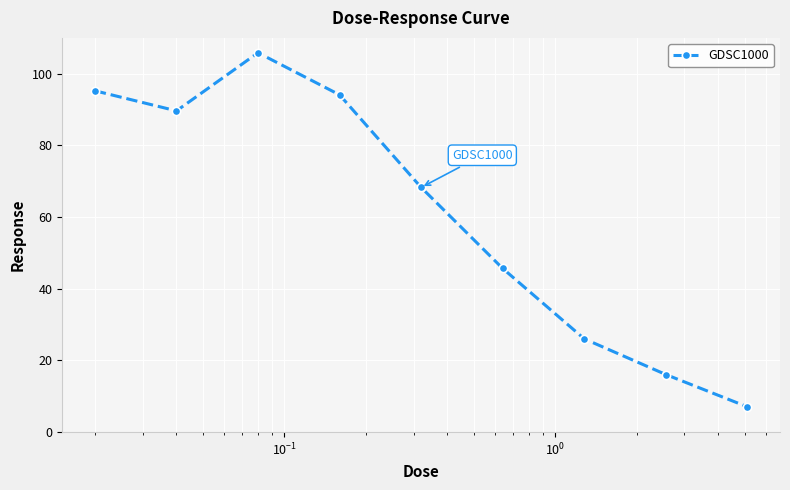

True or false: the data has more than 0 interior local peaks.

True